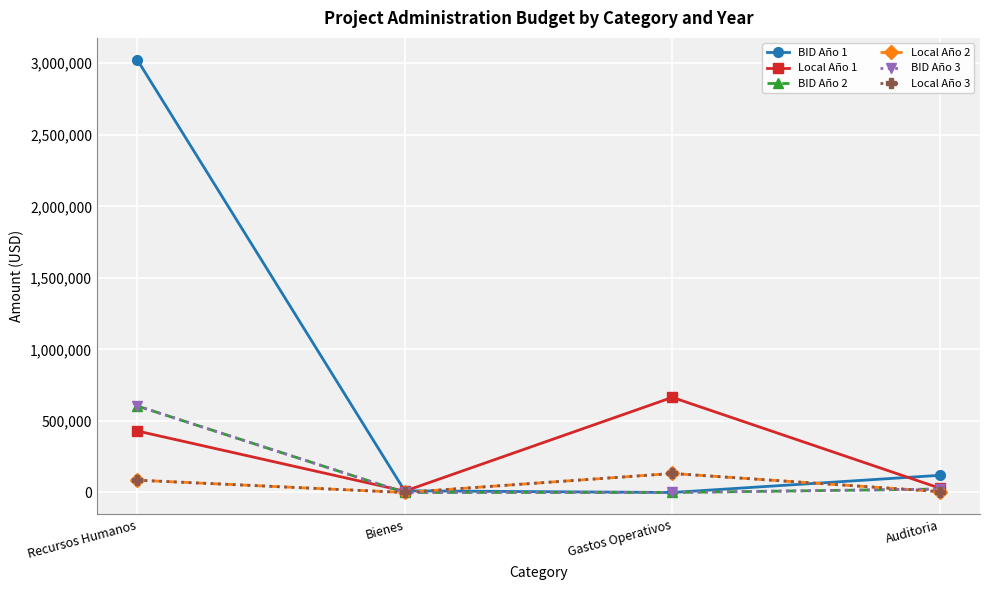

The BID Año 3 series shows 605163.2 at Recursos Humanos. True or false?

True